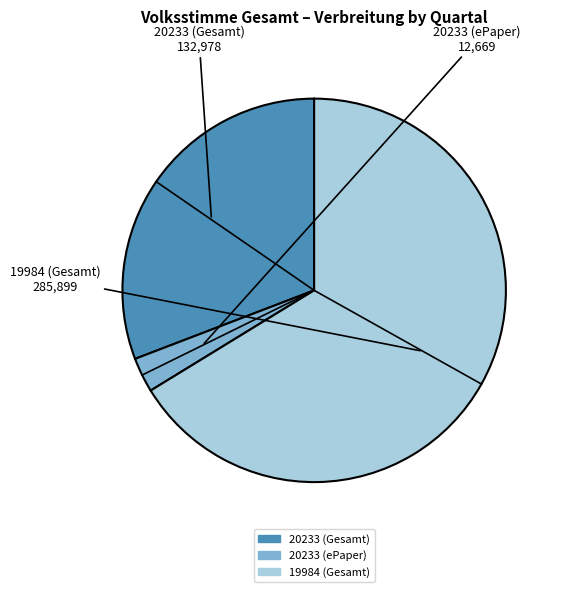

Is it true that 20233 (ePaper) is 3% of the pie?

True